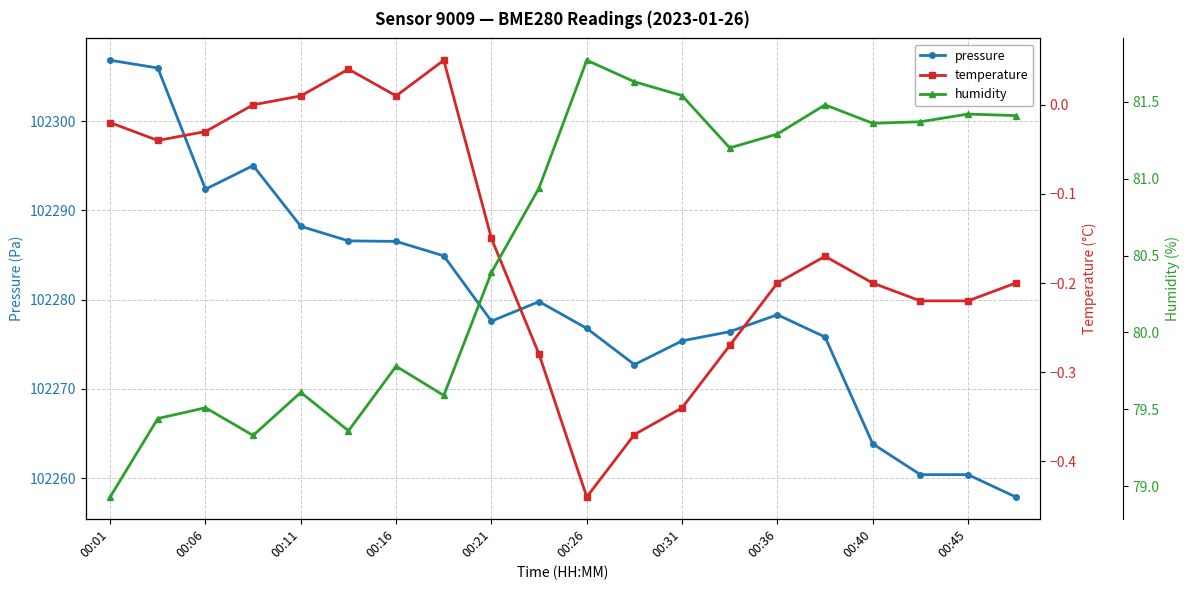

What is the highest value of the humidity series?

81.8